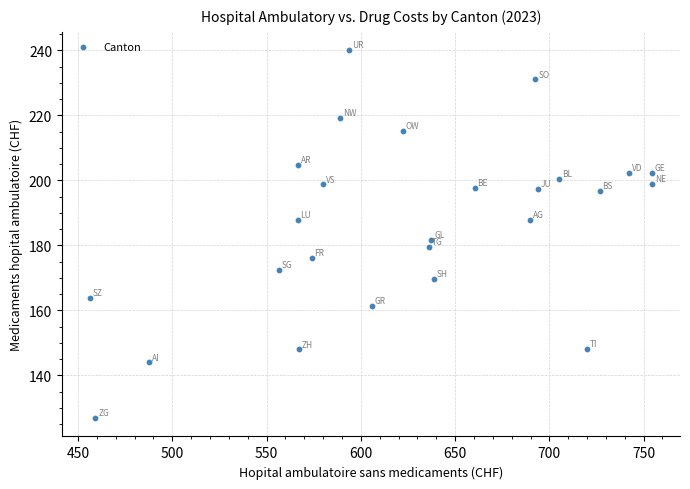

What Y value in the scatter plot is closest to 183?

181.7